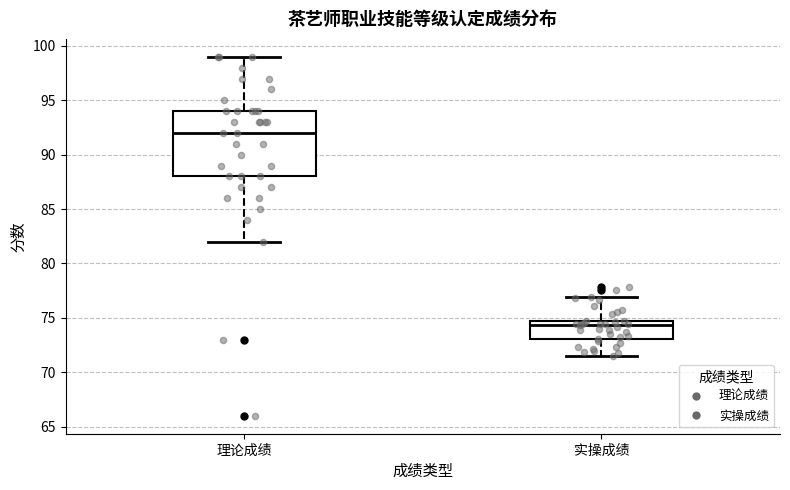

Reading left to right, transcribe this box plot: for each box, give where its median line is, the range the box spans, and where its two whiskers end, as read against the y-axis. The values are not printed on the chart, so give them approximately, as read against the axis.

理论成绩: median 92.0, box 88.0 to 94.0, whiskers 82.0 to 99.0
实操成绩: median 74.5 (just below the box's upper edge), box 73.0 to 74.5, whiskers 71.5 to 77.0